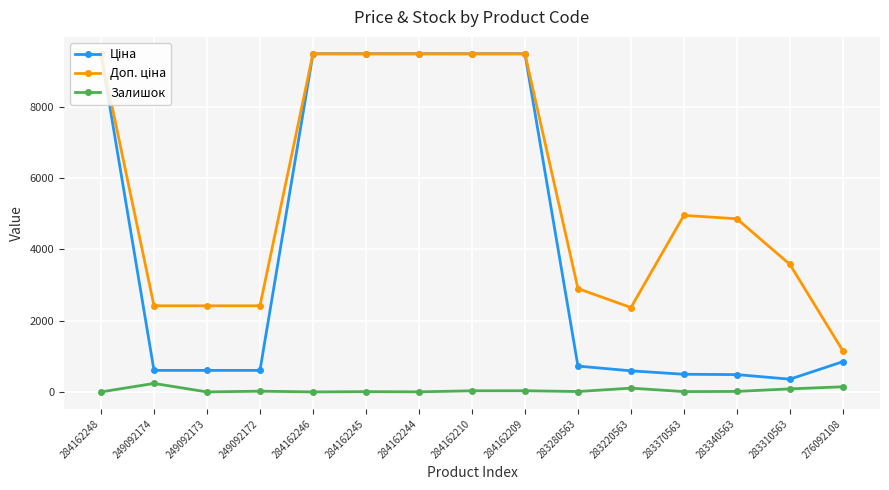

What is the greatest value displayed?

9480.1